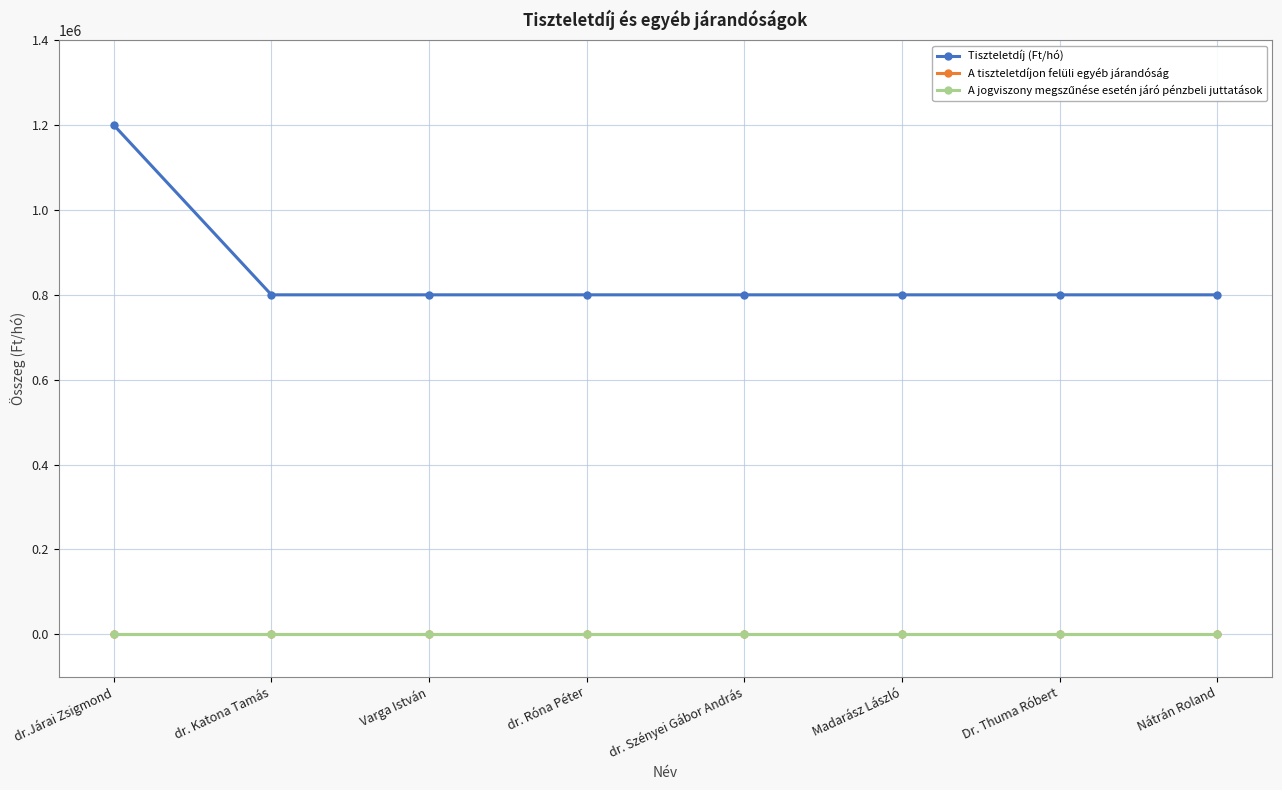

At which category does the chart reach its peak across all series?

dr.Járai Zsigmond